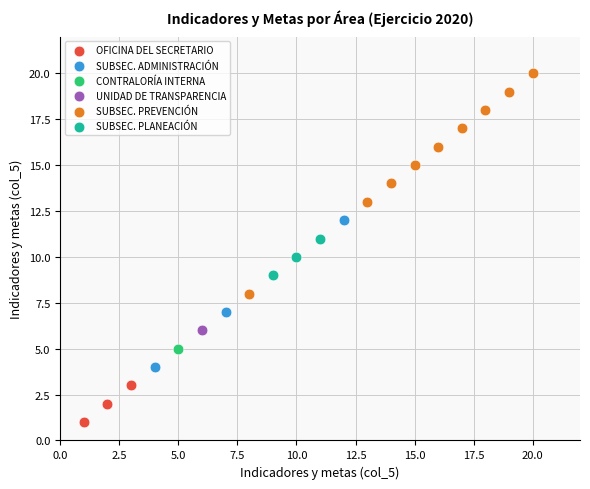

Which series contains the highest Y value?

SUBSEC. PREVENCIÓN